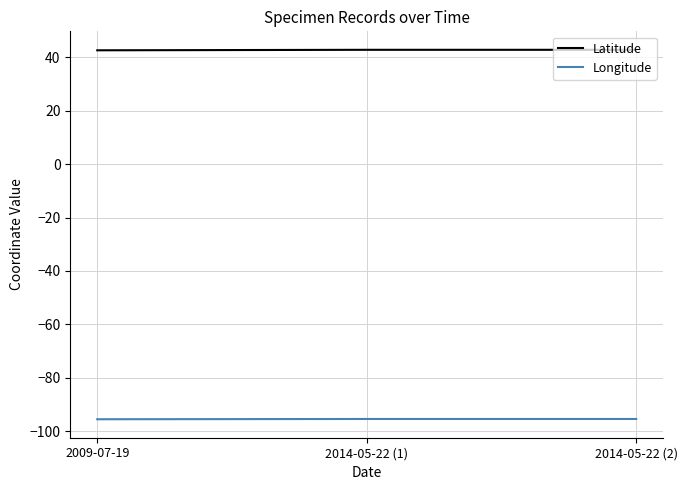

What is the greatest value displayed?

42.9